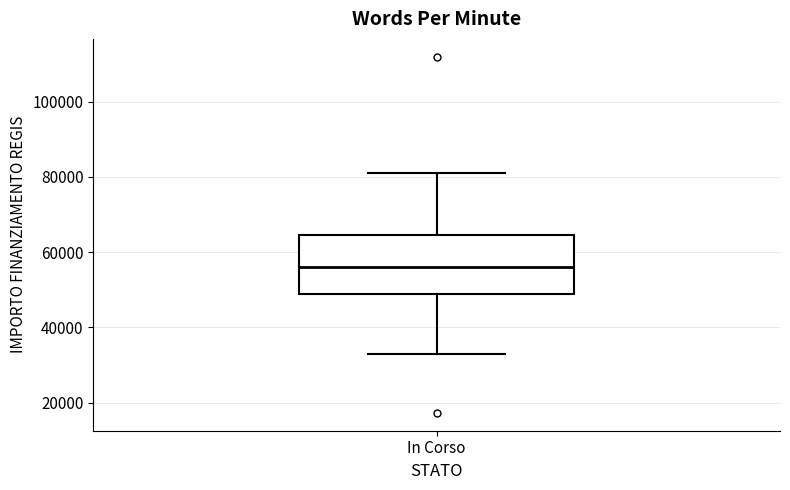

Read this box plot against the y-axis: the position of the median line, the range covered by the box, and the ends of both whiskers. The values are not printed on the chart, so give them approximately, as read against the axis.

median 56000, box 50000 to 64000, whiskers 32000 to 80000